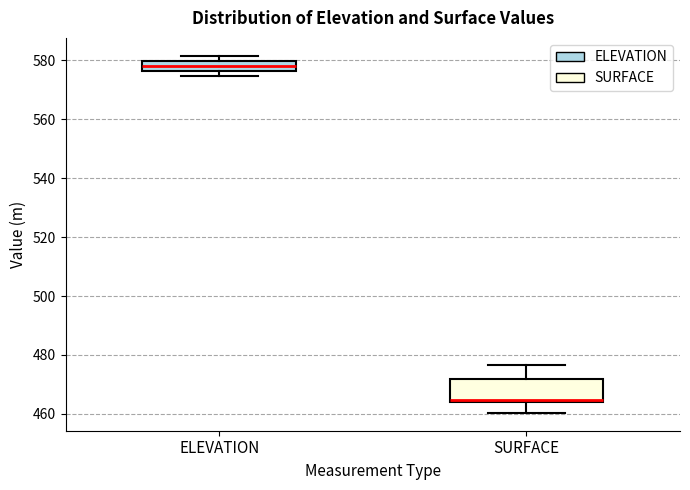

Comparing the boxes themselves (not the whiskers), which one is the tallest?

SURFACE